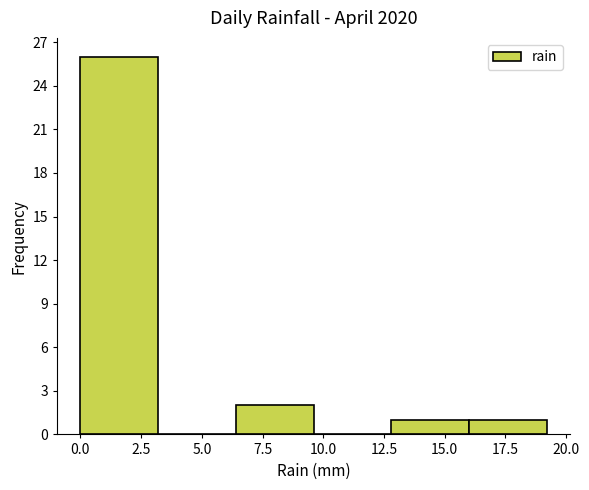

What is the height of the bar covering 0.0 to 3.2 on the x-axis? Neither the bar edges nor the heights are printed on the chart, so give them approximately, as read against the axes.

26